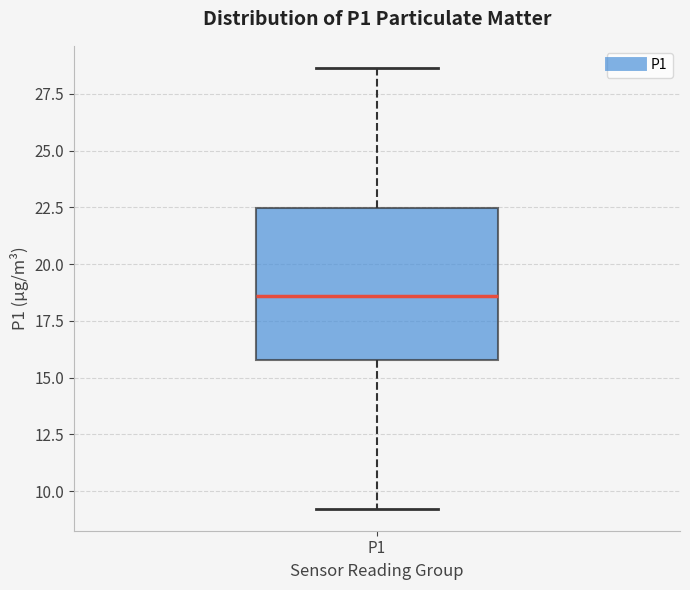

Where does the upper whisker of the box for P1 end on the y-axis? The values are not printed on the chart, so give them approximately, as read against the axis.

28.5